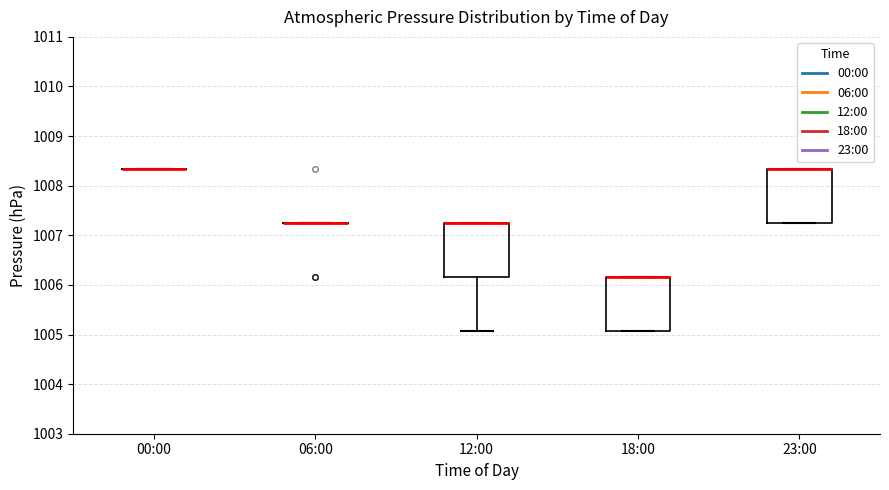

Reading left to right, transcribe this box plot: for each box, give where its median line is, the range the box spans, and where its two whiskers end, as read against the y-axis. The values are not printed on the chart, so give them approximately, as read against the axis.

00:00: box collapsed to a line at 1008.3, whiskers 1008.3 to 1008.3
06:00: box collapsed to a line at 1007.2, whiskers 1007.2 to 1007.2
12:00: median 1007.2 (drawn on the box's upper edge), box 1006.2 to 1007.2, whiskers 1005.1 to 1007.2
18:00: median 1006.2 (drawn on the box's upper edge), box 1005.1 to 1006.2, whiskers 1005.1 to 1006.2
23:00: median 1008.3 (drawn on the box's upper edge), box 1007.2 to 1008.3, whiskers 1007.2 to 1008.3